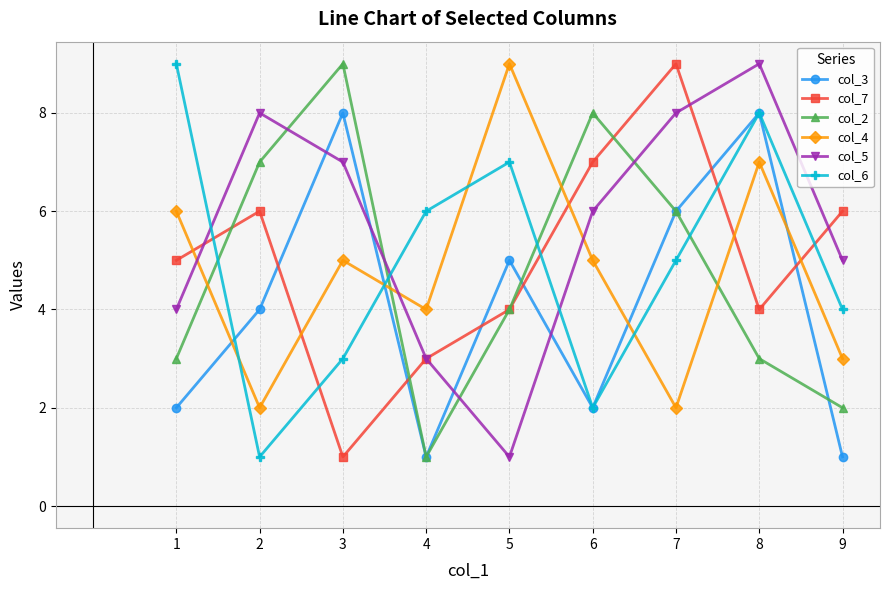

At how many categories does at least one series exceed 7?

7